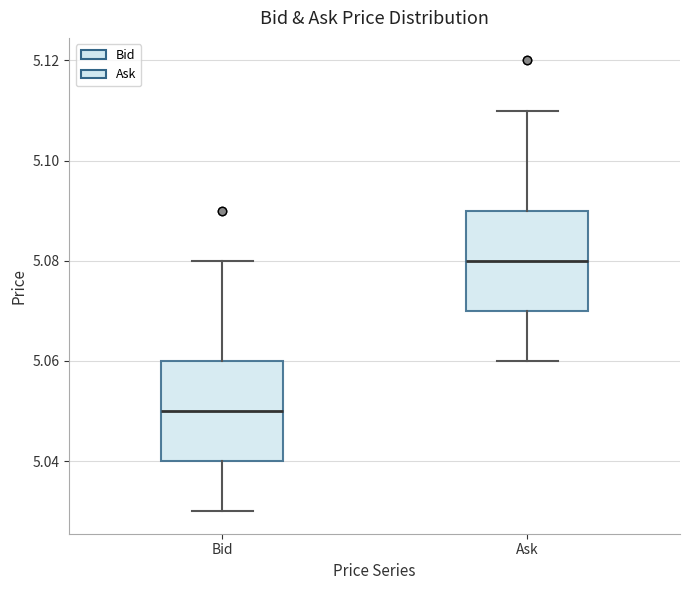

Which box's median line is the highest?

Ask